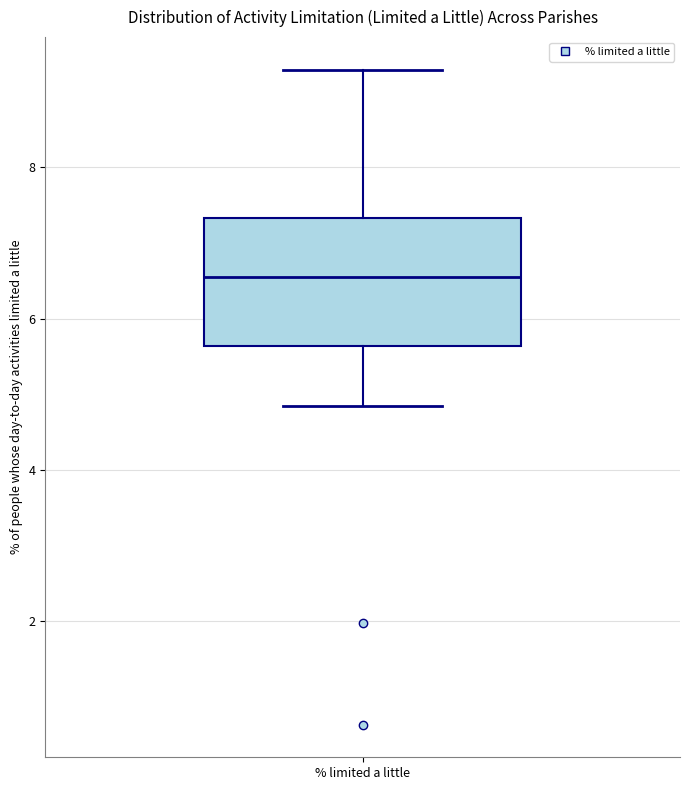

Transcribe this box plot: give where the median line is, the range the box spans, and where the two whiskers end, as read against the y-axis. The values are not printed on the chart, so give them approximately, as read against the axis.

median 6.6, box 5.6 to 7.4, whiskers 4.8 to 9.2